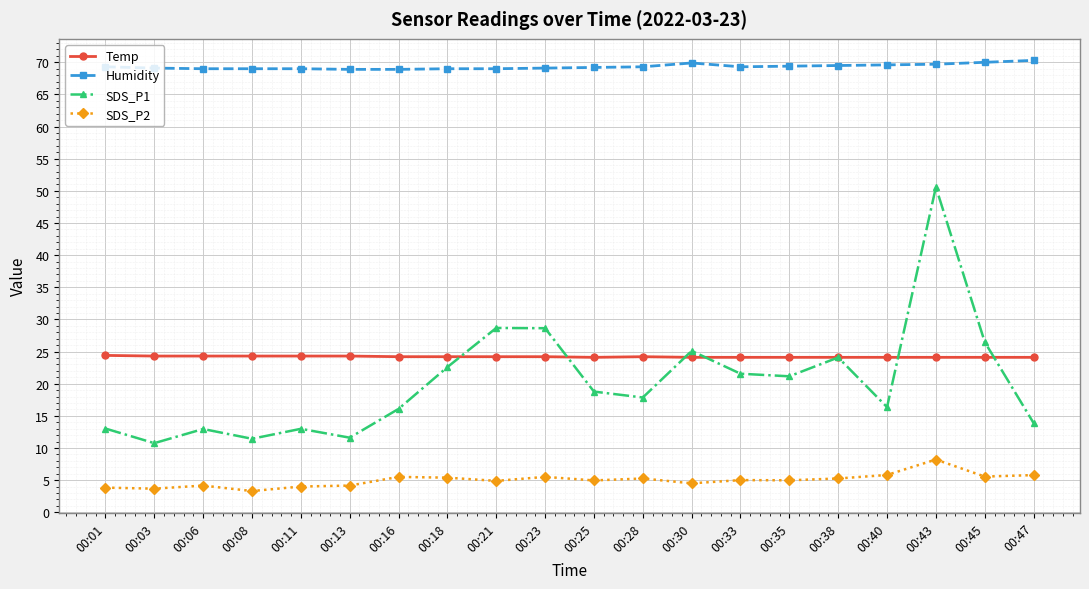

Count the number of data series in this chart.

4